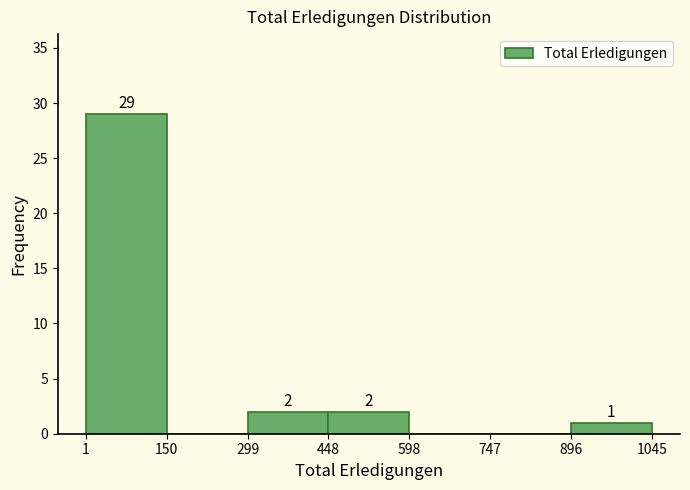

Which range on the x-axis has the tallest bar?

1 to 150